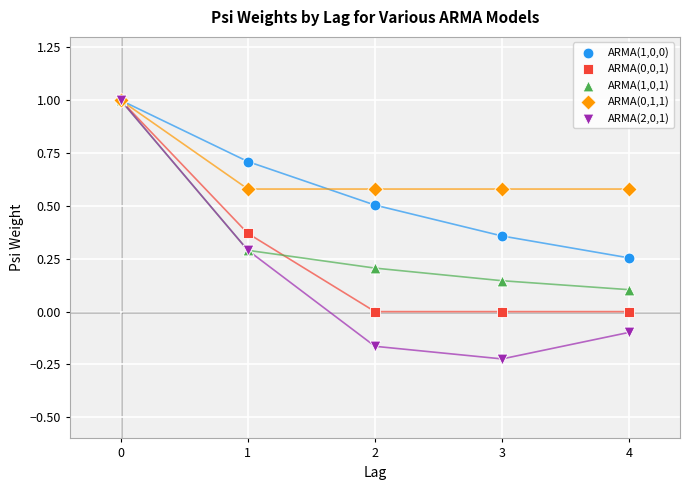

Which series has the widest spread of Y values?

ARMA(2,0,1)